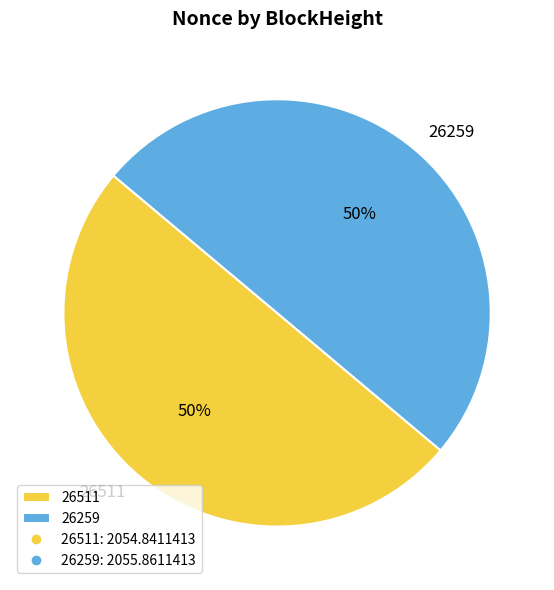

The 26259 slice represents 44% of the pie. True or false?

False